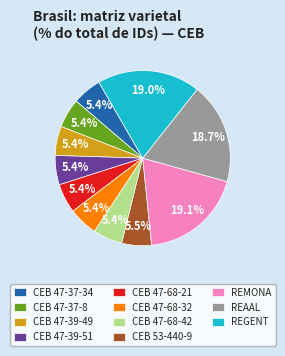

True or false: CEB 47-68-32 accounts for 11% of the total.

False